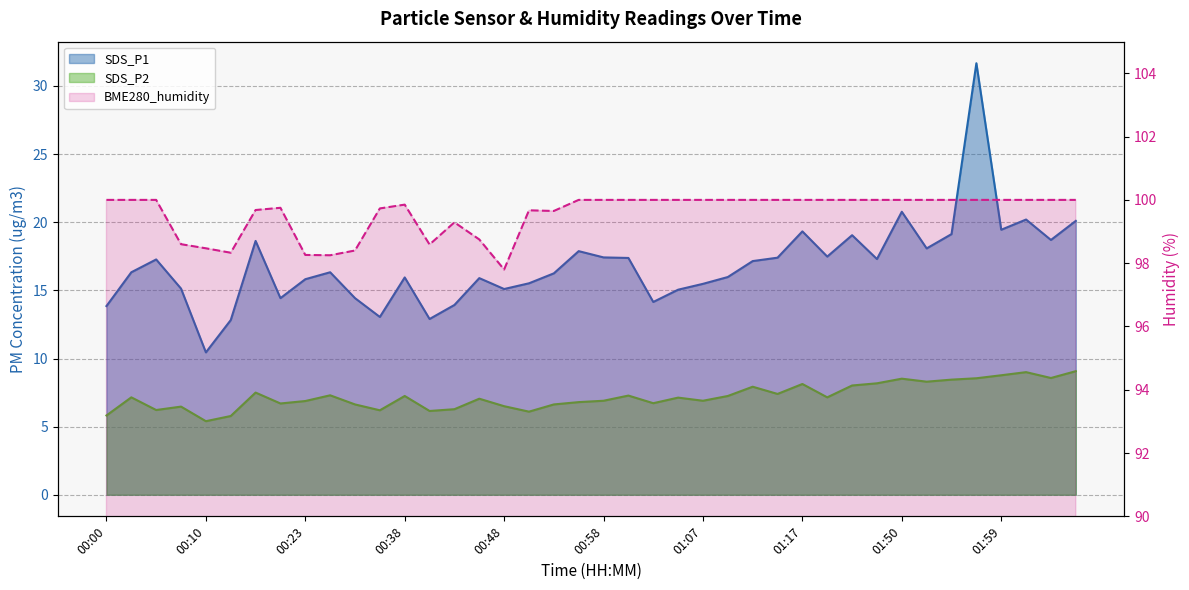

What is the label of the 30th point from the left?

01:37